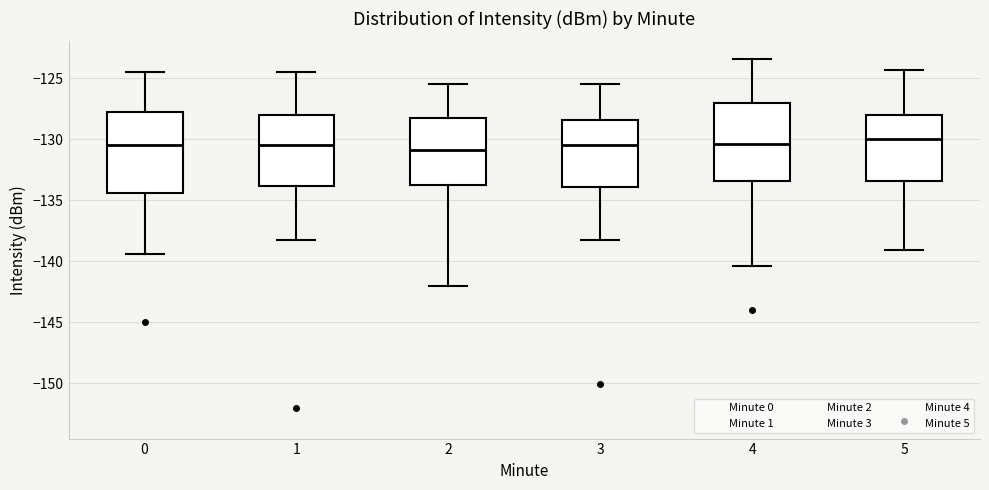

Reading left to right, read every box against the y-axis: the position of its median line, the range the box covers, and the ends of its whiskers. The values are not printed on the chart, so give them approximately, as read against the axis.

0: median -130.5, box -134.5 to -128.0, whiskers -139.5 to -124.5
1: median -130.5, box -134.0 to -128.0, whiskers -138.0 to -124.5
2: median -131.0, box -134.0 to -128.0, whiskers -142.0 to -125.5
3: median -130.5, box -134.0 to -128.5, whiskers -138.5 to -125.5
4: median -130.5, box -133.5 to -127.0, whiskers -140.5 to -123.5
5: median -130.0, box -133.5 to -128.0, whiskers -139.0 to -124.5